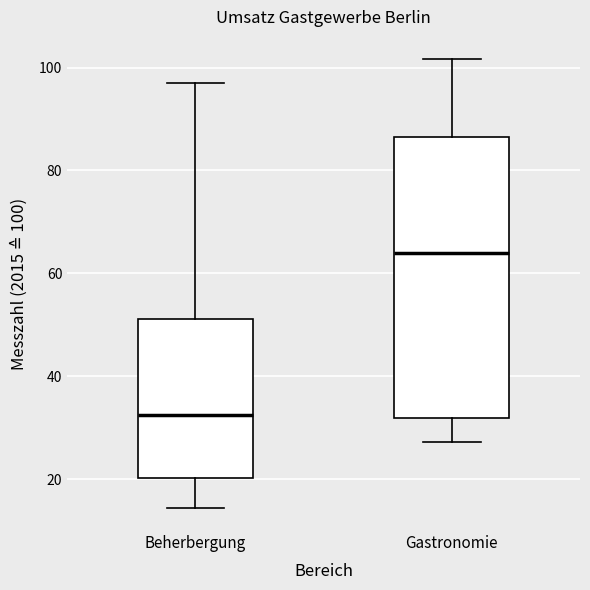

Reading left to right, read every box against the y-axis: the position of its median line, the range the box covers, and the ends of its whiskers. The values are not printed on the chart, so give them approximately, as read against the axis.

Beherbergung: median 32, box 20 to 52, whiskers 14 to 96
Gastronomie: median 64, box 32 to 86, whiskers 28 to 102